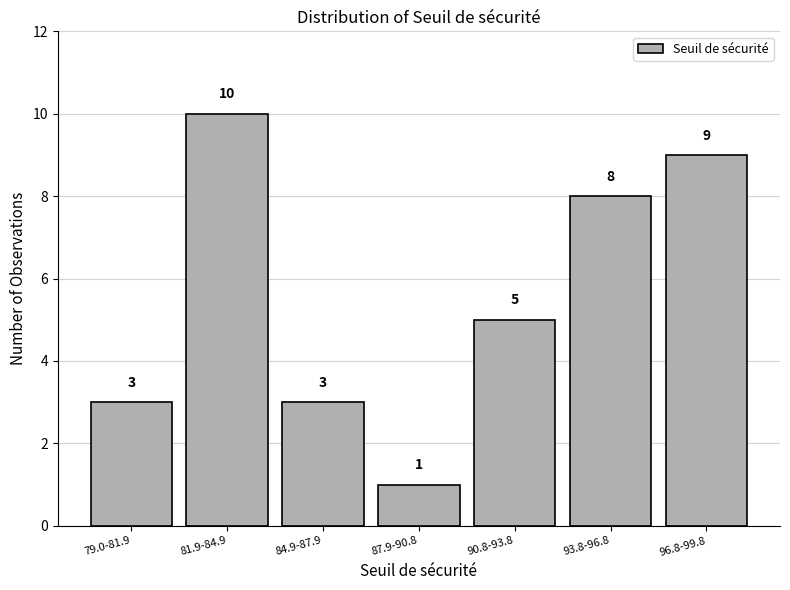

Reading left to right, extract all data points from this chart.

3	10	3	1	5	8	9